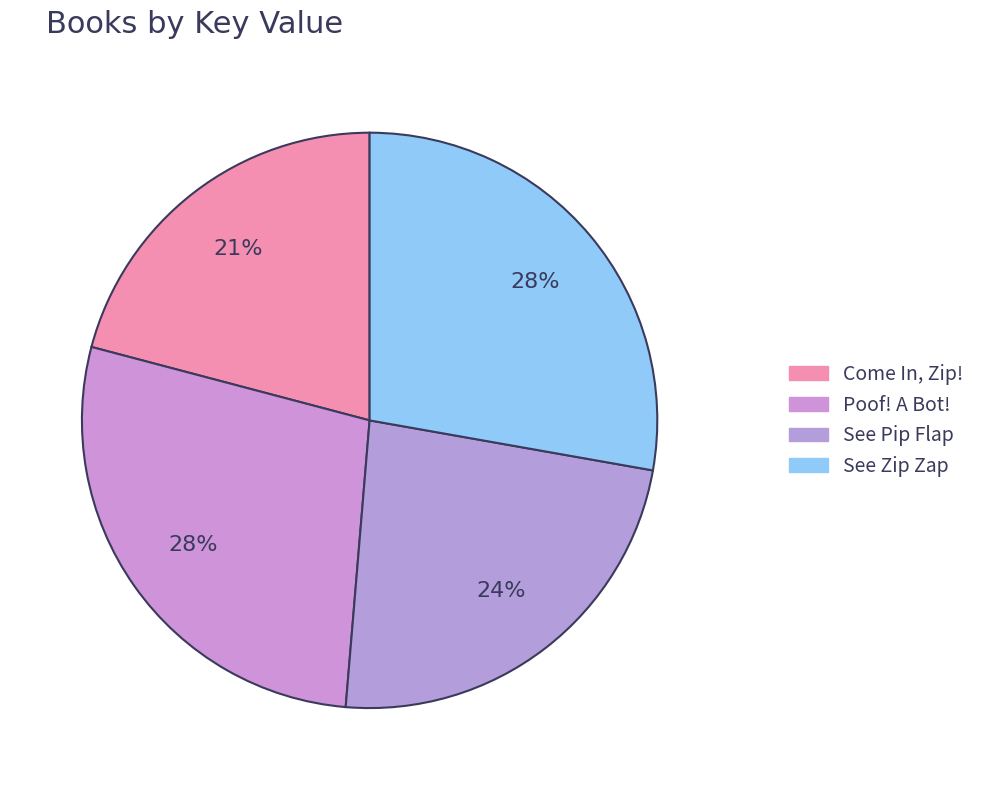

How much of the chart is everything except See Pip Flap?

76.5%